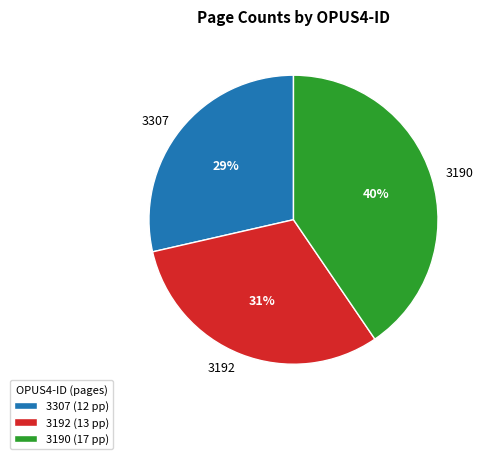

Does 3307 represent more than half of the total?

No